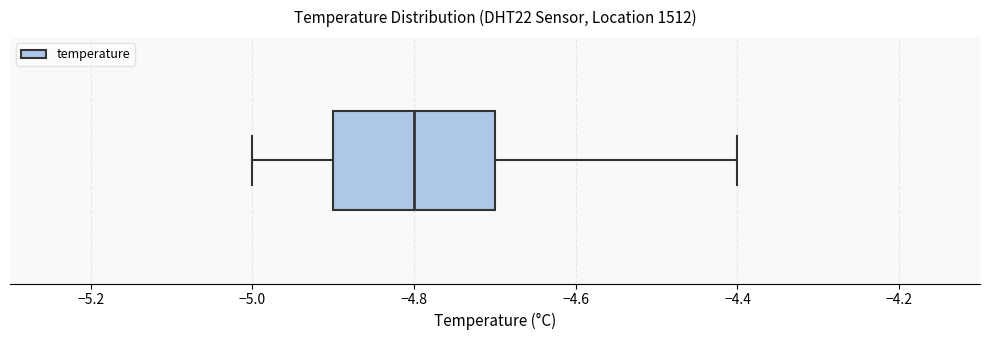

Transcribe this box plot: give where the median line is, the range the box spans, and where the two whiskers end, as read against the x-axis. The values are not printed on the chart, so give them approximately, as read against the axis.

median -4.8, box -4.9 to -4.7, whiskers -5.0 to -4.4